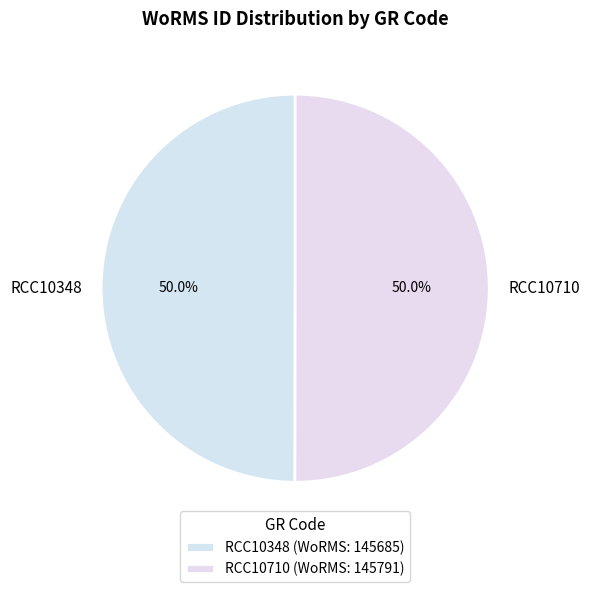

What is the ratio of the value at RCC10710 to the value at RCC10348?

1.0